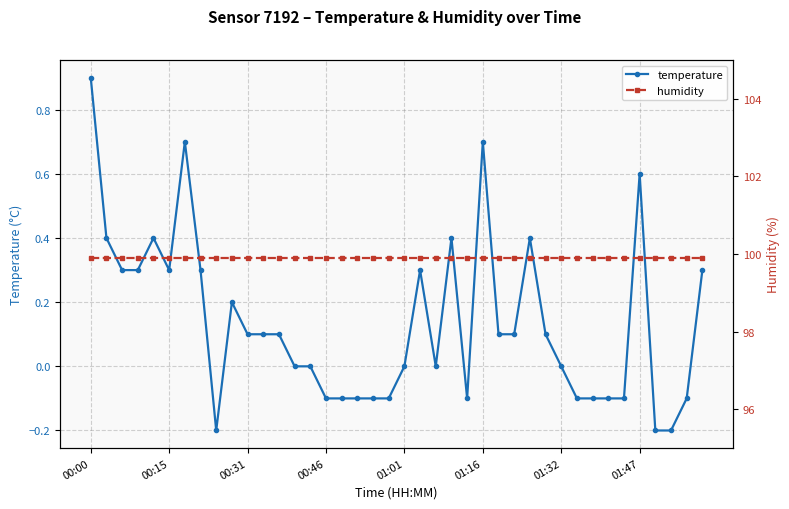

What is the highest value of the temperature series?

0.9